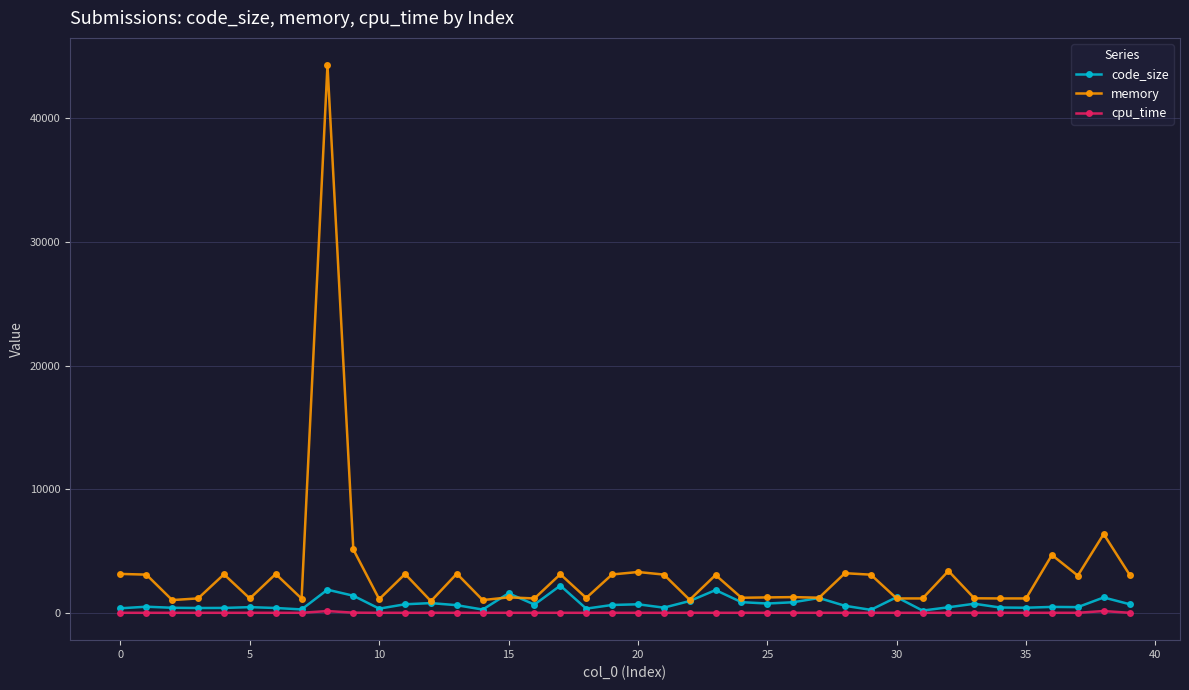

Rank the series by their maximum value, from highest to lowest.

memory, code_size, cpu_time